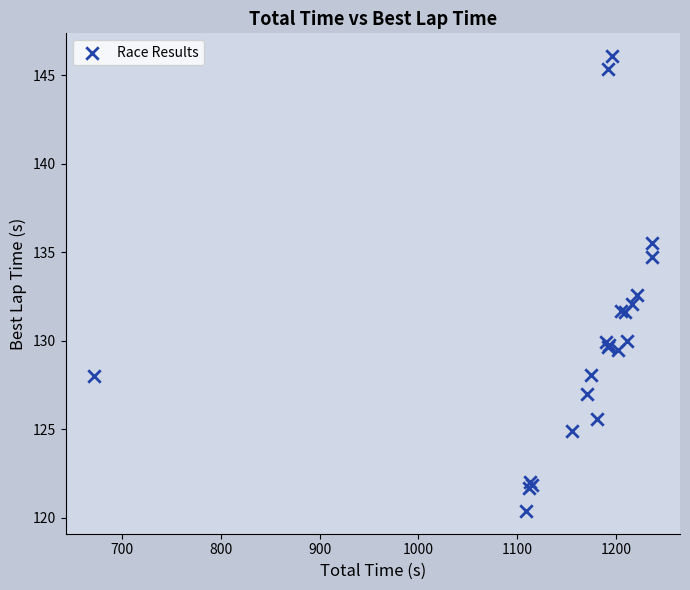

What Y value in the scatter plot is closest to 133?

132.6